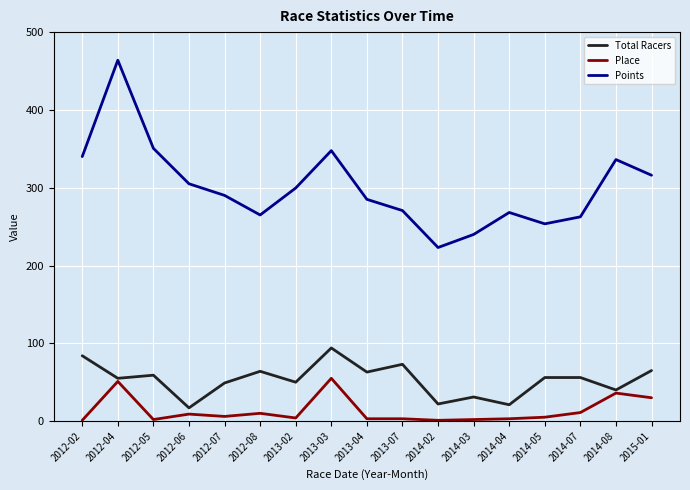

At which label does Points first exceed 290?

2012-02